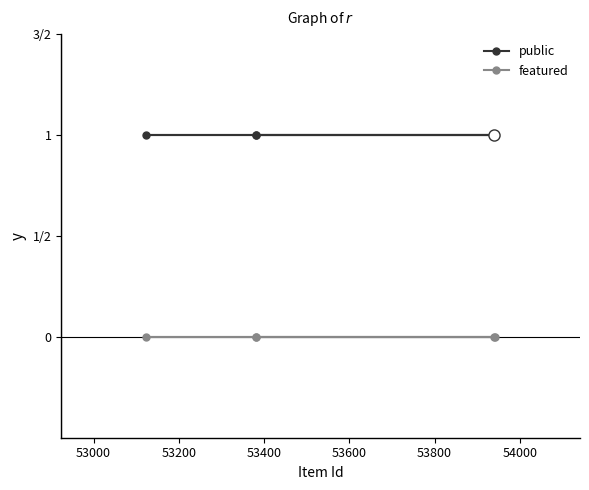

True or false: public and featured cross at least once.

False